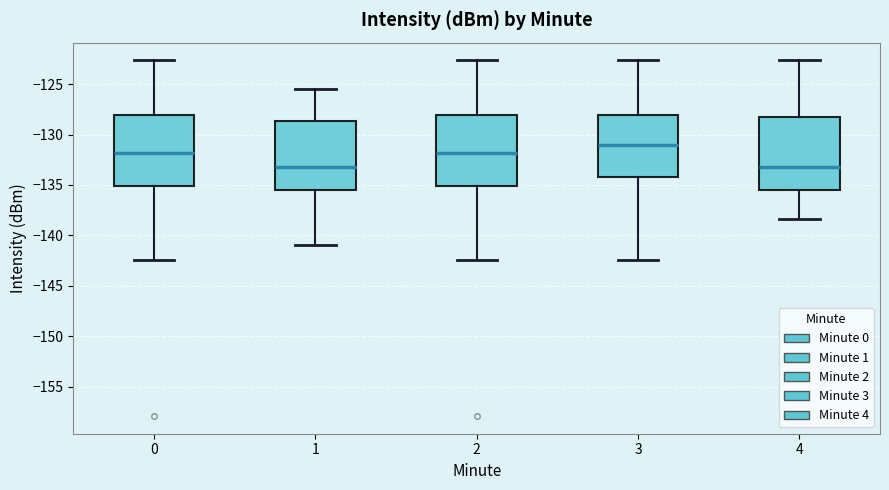

Reading left to right, read every box against the y-axis: the position of its median line, the range the box covers, and the ends of its whiskers. The values are not printed on the chart, so give them approximately, as read against the axis.

0: median -132.0, box -135.0 to -128.0, whiskers -142.5 to -122.5
1: median -133.0, box -135.5 to -128.5, whiskers -141.0 to -125.5
2: median -132.0, box -135.0 to -128.0, whiskers -142.5 to -122.5
3: median -131.0, box -134.0 to -128.0, whiskers -142.5 to -122.5
4: median -133.0, box -135.5 to -128.0, whiskers -138.5 to -122.5